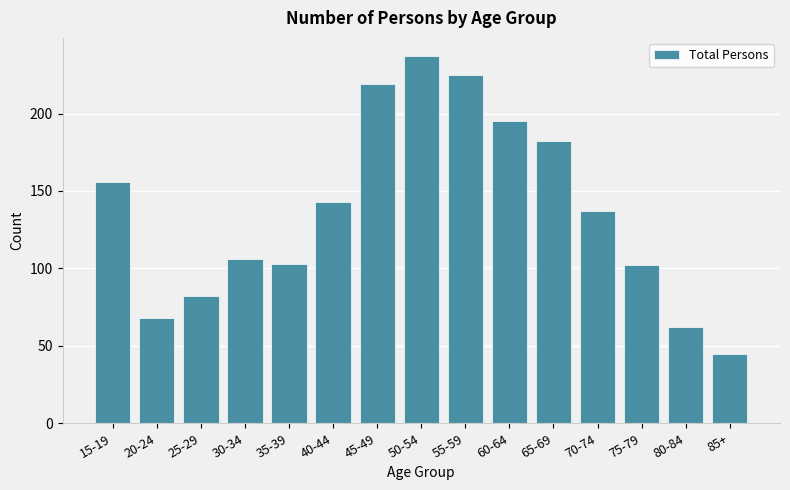

Reading left to right, what are all the values shown in this chart?

15-19=156	20-24=68	25-29=82	30-34=106	35-39=103	40-44=143	45-49=219	50-54=237	55-59=225	60-64=195	65-69=182	70-74=137	75-79=102	80-84=62	85+=45